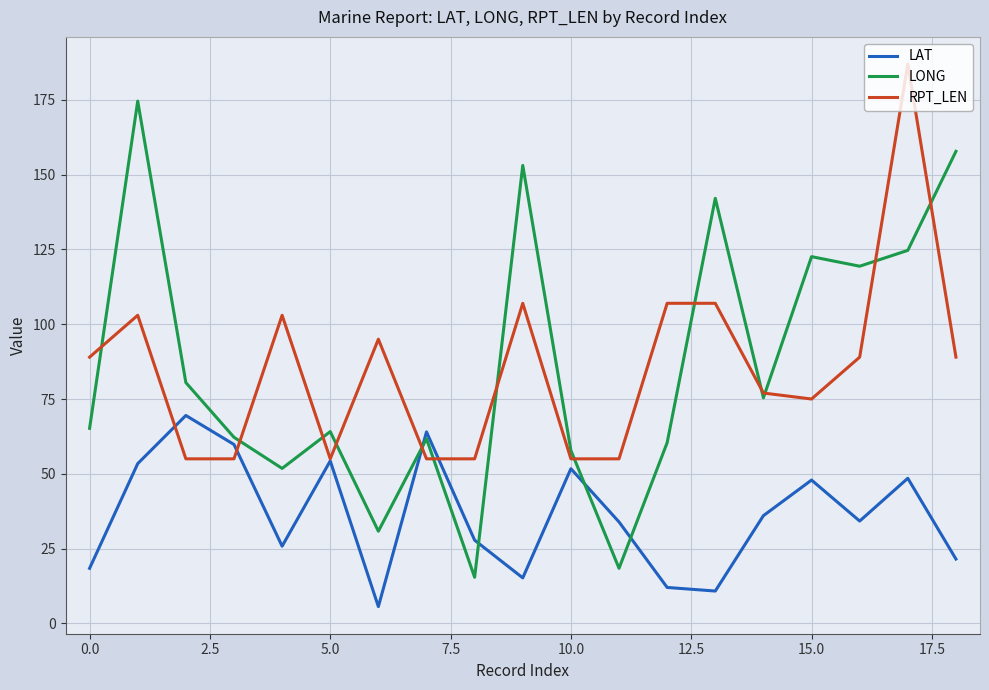

Which series has the widest spread of values?

LONG